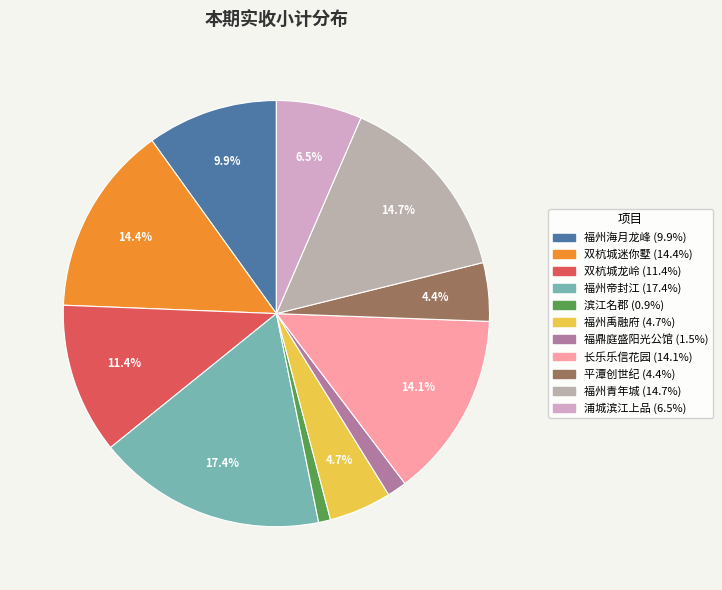

Is it true that 福州帝封江 is 17% of the pie?

True